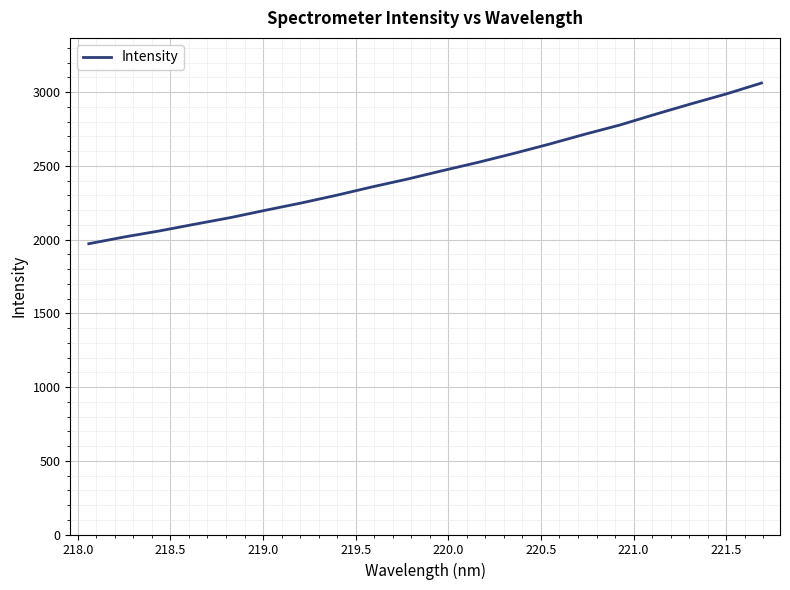

What is the smallest value displayed?

1971.9